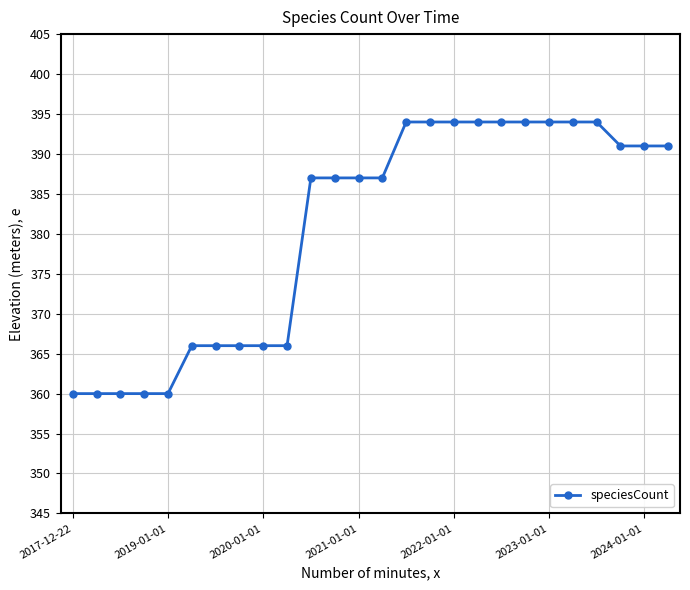

What is the greatest value displayed?

394